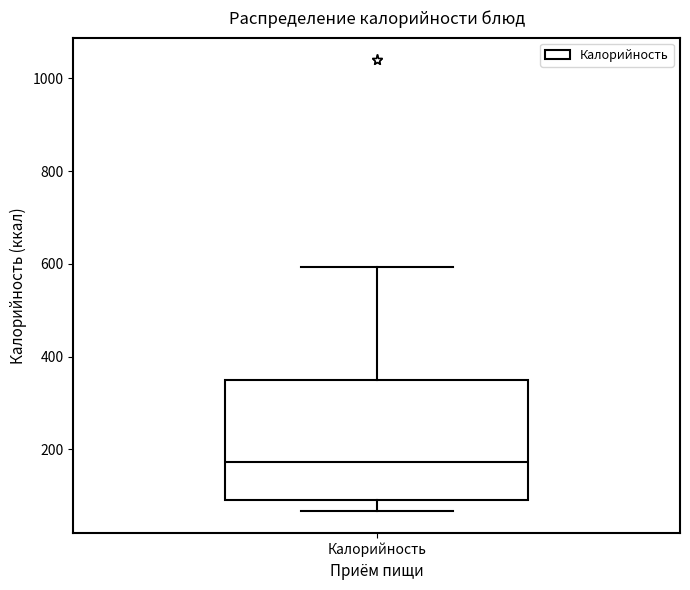

Read this box plot against the y-axis: the position of the median line, the range covered by the box, and the ends of both whiskers. The values are not printed on the chart, so give them approximately, as read against the axis.

median 180, box 100 to 360, whiskers 60 to 600